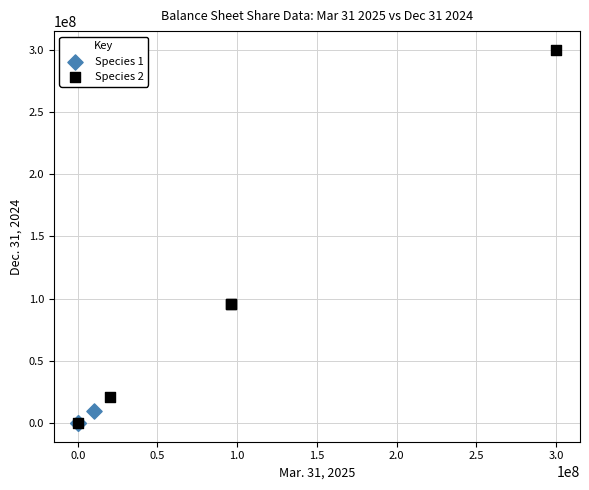

Which series has the largest Y range (max minus min)?

Species 2